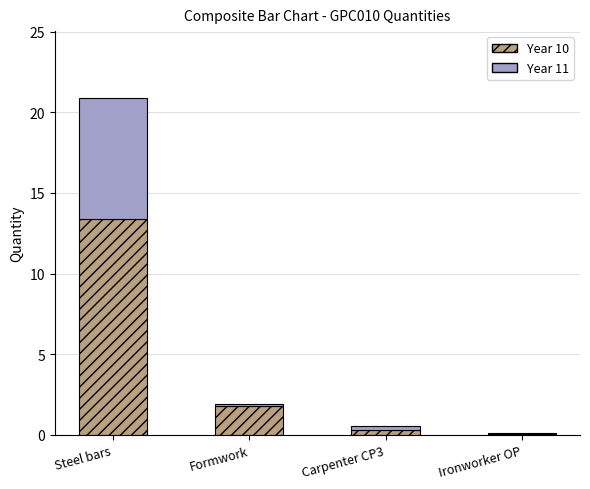

What are all the series names shown in the legend?

Year 10, Year 11